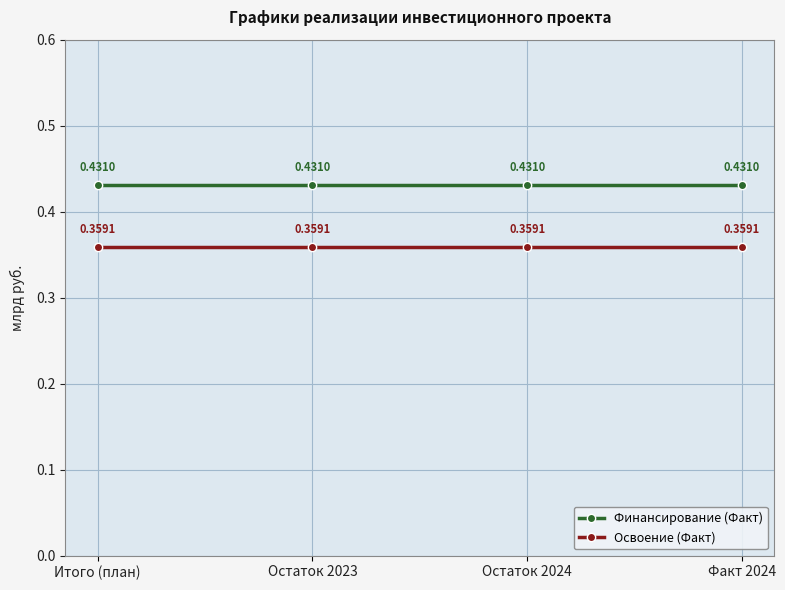

What is the label of the 1st point from the right?

Факт 2024